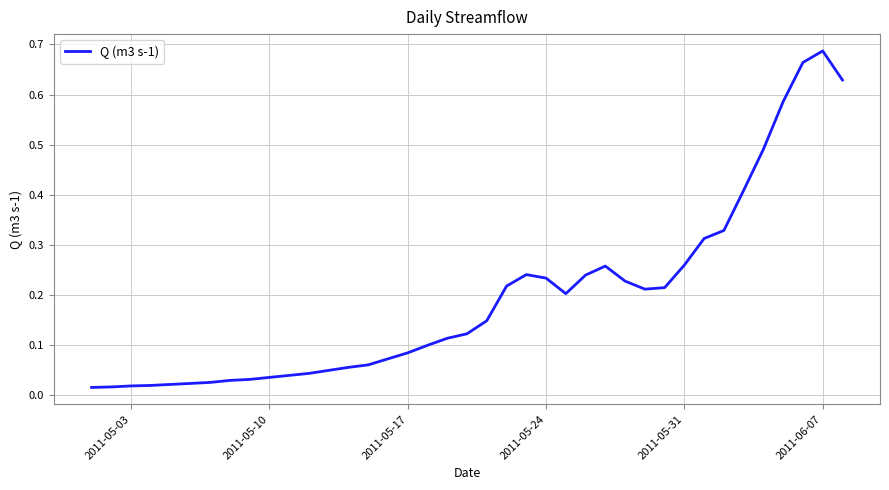

Is this an area chart (filled region under the line)?

No